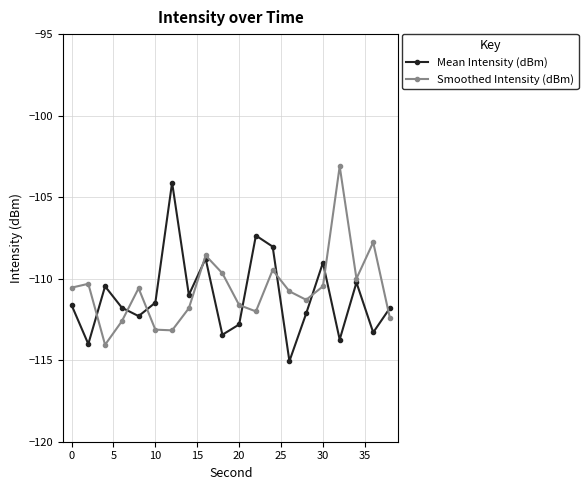

What is the value of the Mean Intensity (dBm) point at the 18th from the left?

-110.2